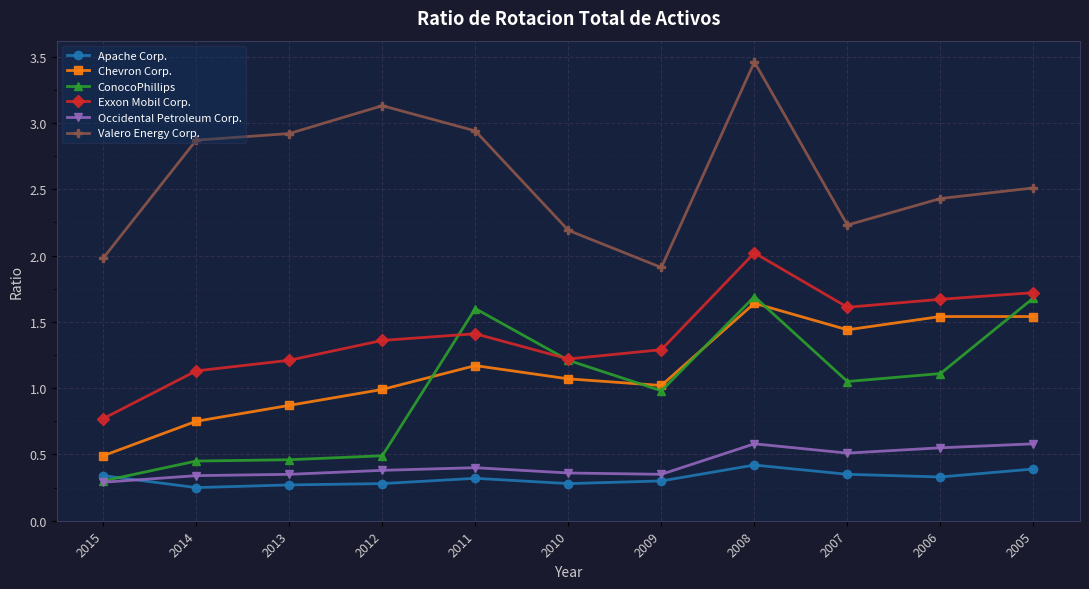

Is it true that ConocoPhillips equals 1.6 at 2011?

True